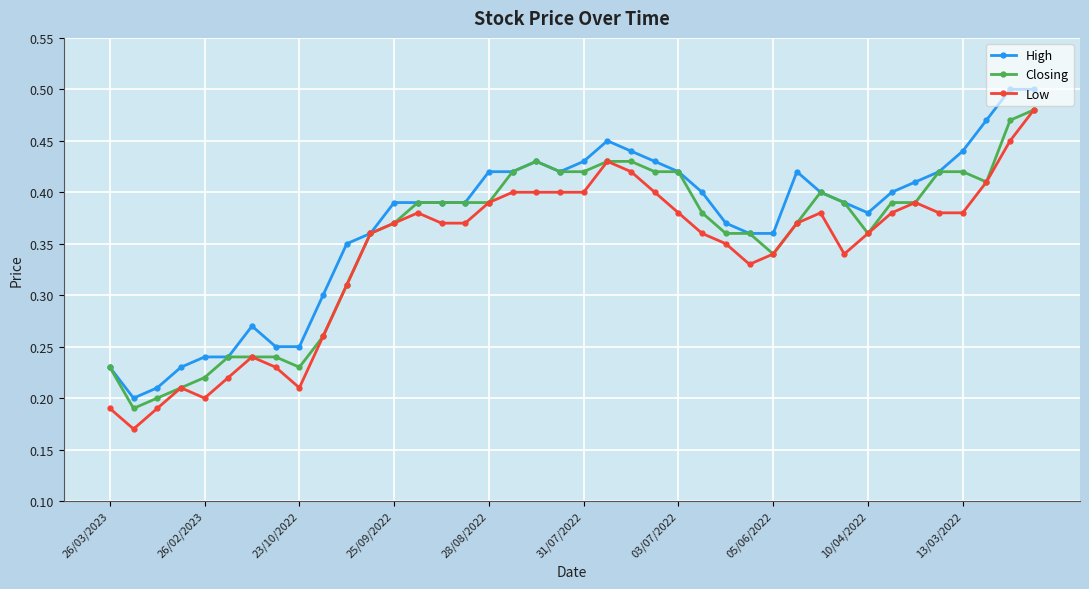

What is the sum of all High values?

14.8